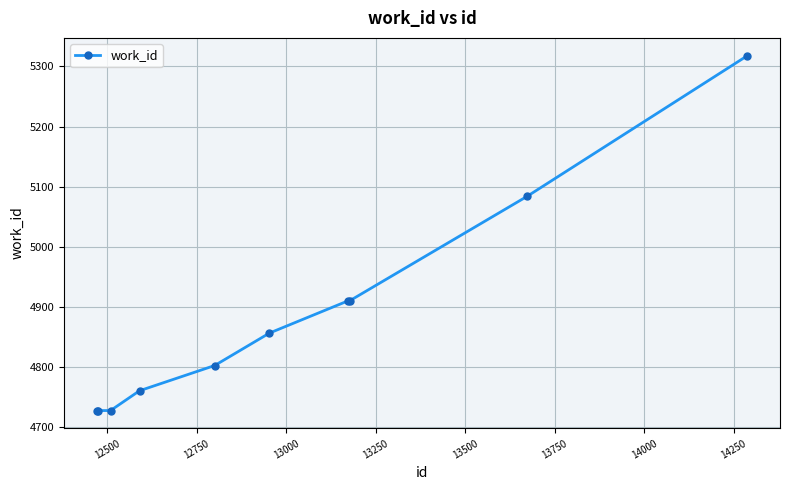

What is the average value?

4882